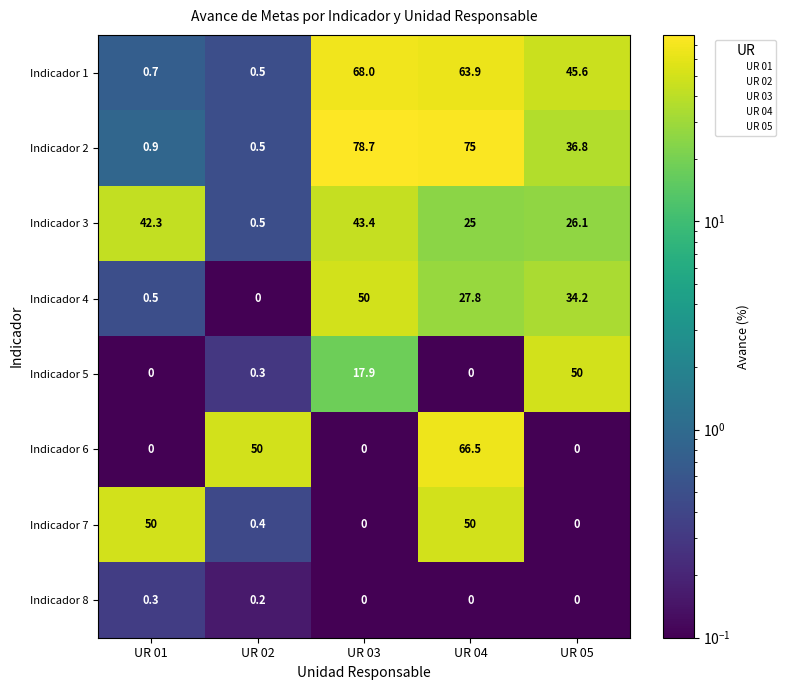

What is the approximate value of Indicador 2 at UR 04?

75.0